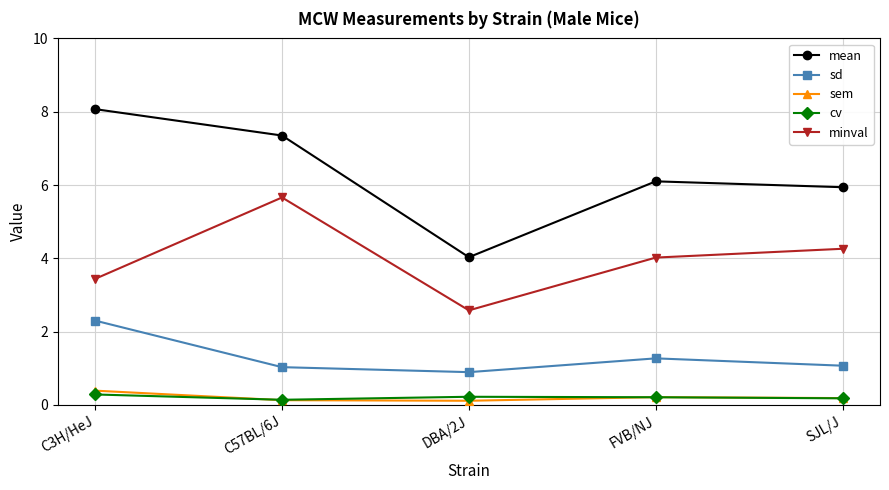

True or false: sem has more than 2 points higher than both neighbors.

False